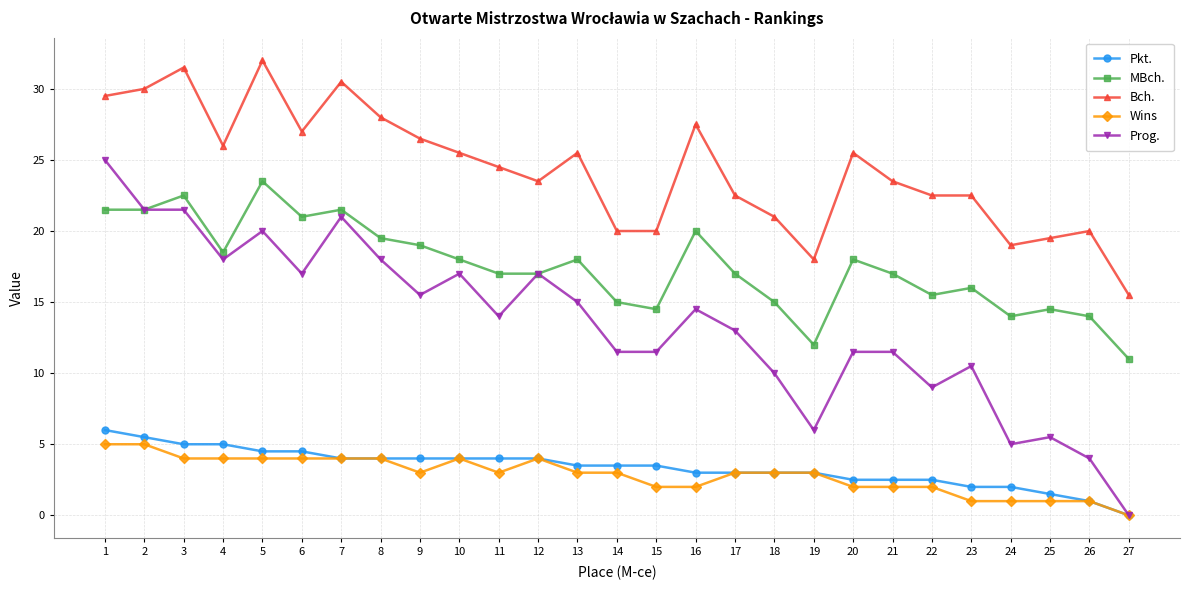

True or false: Prog. has more than 2 points higher than both neighbors.

True